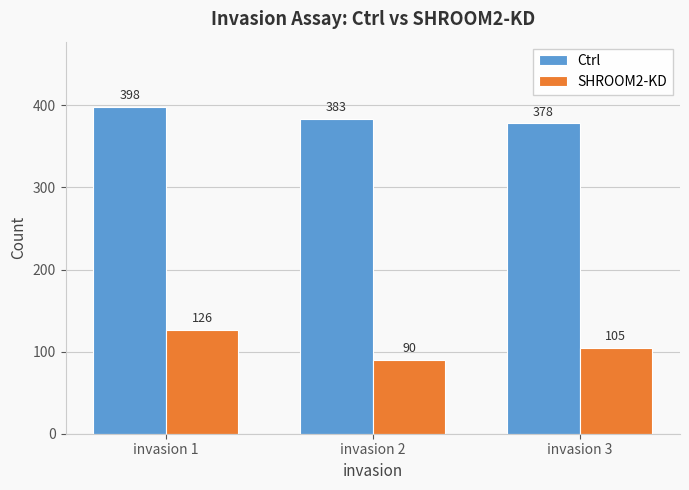

What is the difference between the highest and lowest values at invasion 2?

293